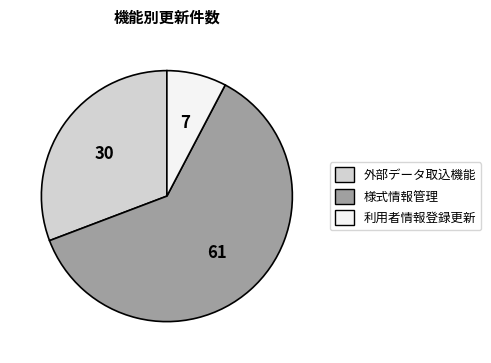

Combined, do 様式情報管理 and 利用者情報登録更新 account for over 50%?

Yes